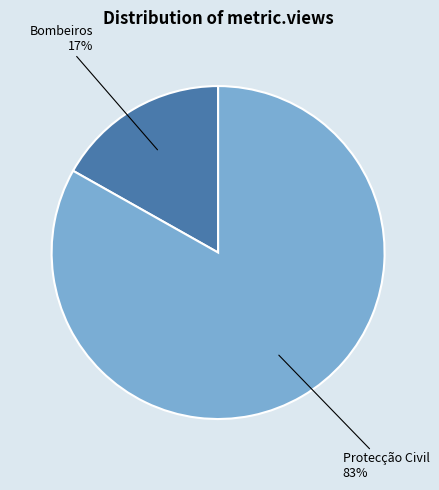

Combined, do Bombeiros and Protecção Civil account for over 50%?

Yes